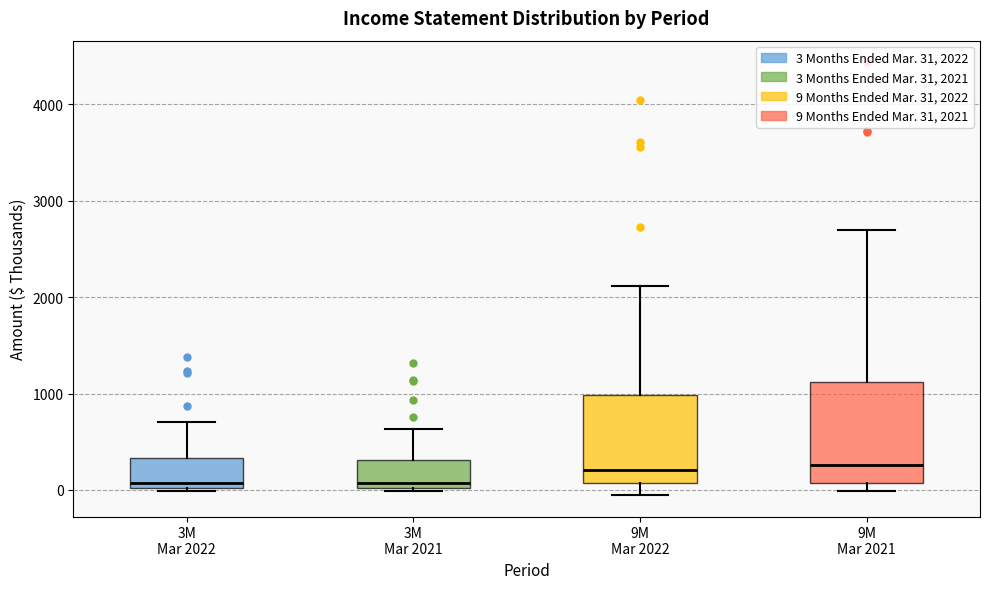

Reading left to right, read every box against the y-axis: the position of its median line, the range the box covers, and the ends of its whiskers. The values are not printed on the chart, so give them approximately, as read against the axis.

3M Mar 2022: median 100, box 0 to 300, whiskers 0 (just below the box's lower edge) to 700
3M Mar 2021: median 100, box 0 to 300, whiskers 0 to 600
9M Mar 2022: median 200, box 100 to 1000, whiskers -100 to 2100
9M Mar 2021: median 300, box 100 to 1100, whiskers 0 to 2700